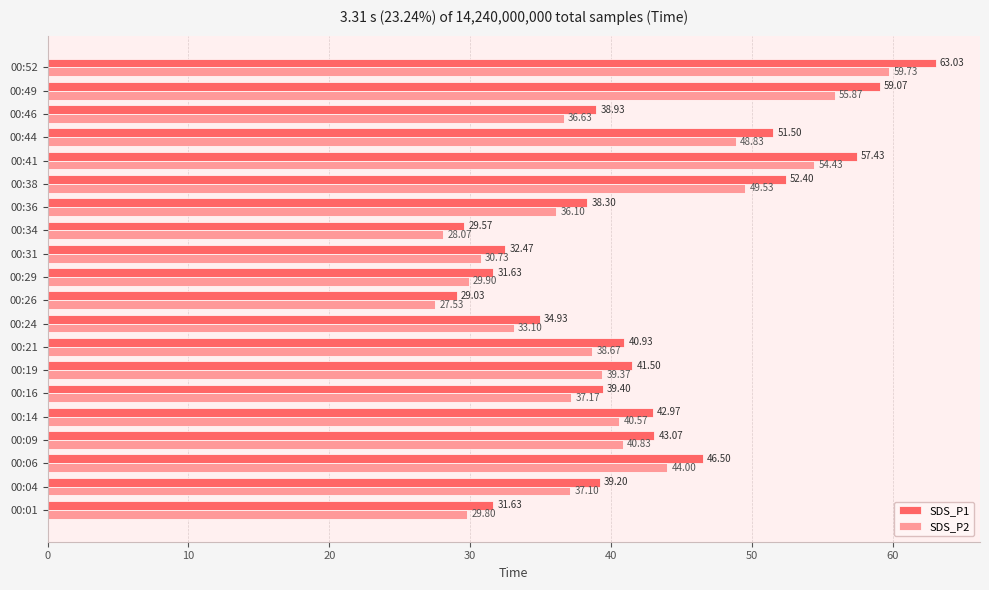

How many data points in SDS_P1 are less than 40?

10